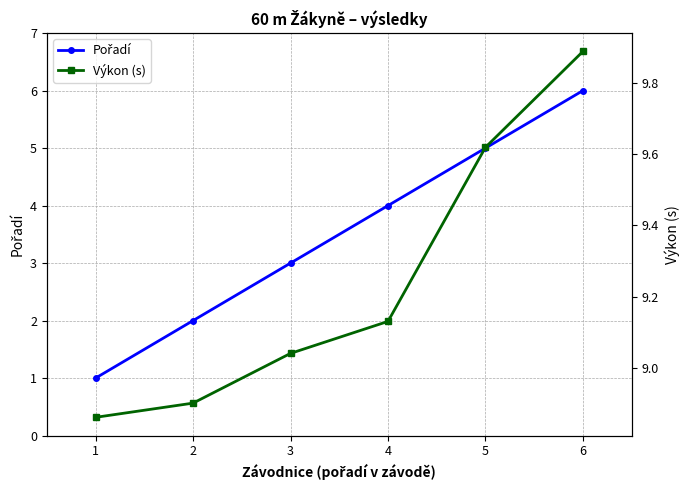

How many lines are shown in the chart?

2